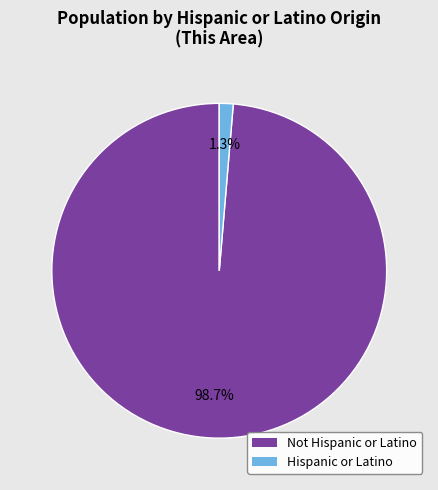

What percentage is the Hispanic or Latino slice, to the nearest percent?

1%